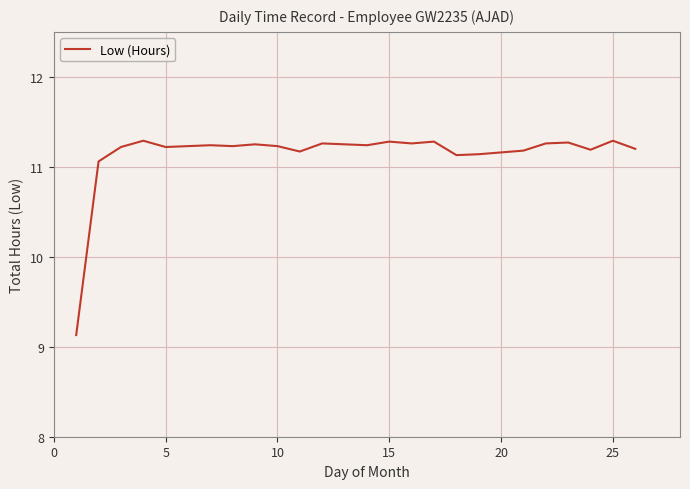

What is the minimum value shown in the chart?

9.1